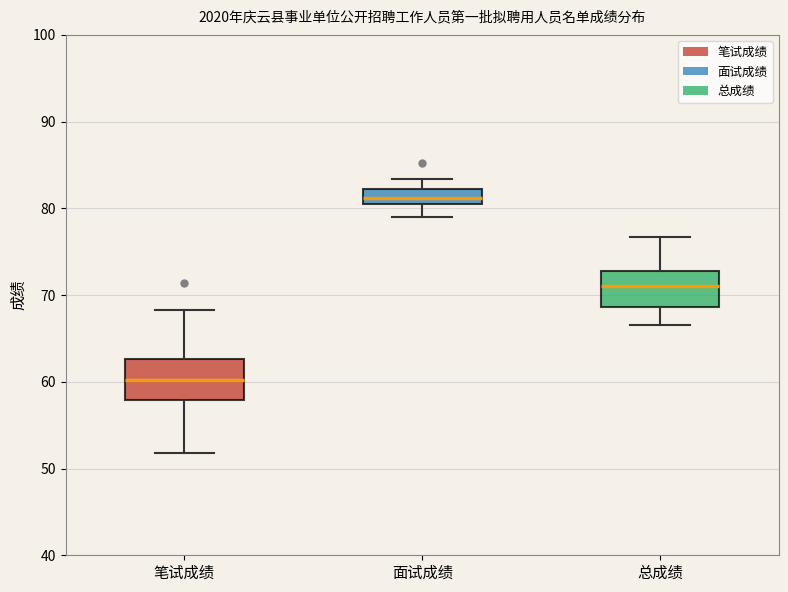

Reading left to right, transcribe this box plot: for each box, give where its median line is, the range the box spans, and where its two whiskers end, as read against the y-axis. The values are not printed on the chart, so give them approximately, as read against the axis.

笔试成绩: median 60, box 58 to 63, whiskers 52 to 68
面试成绩: median 81 (inside the box), box 81 to 82, whiskers 79 to 83
总成绩: median 71, box 69 to 73, whiskers 67 to 77